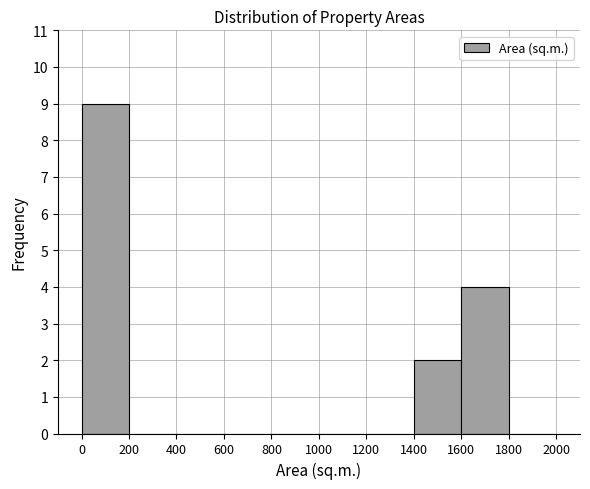

How tall is the bar that spans 0 to 200 on the x-axis? The values are not printed on the chart, so give them approximately, as read against the axis.

9